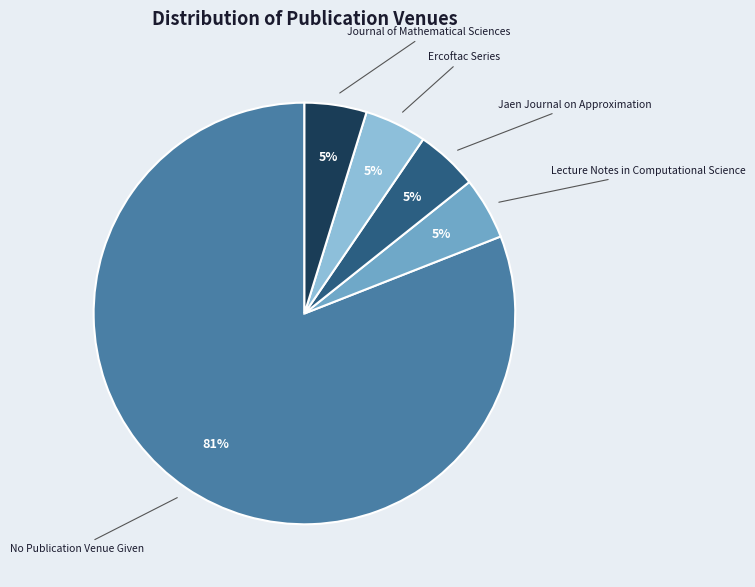

Count the number of slices in the pie.

5